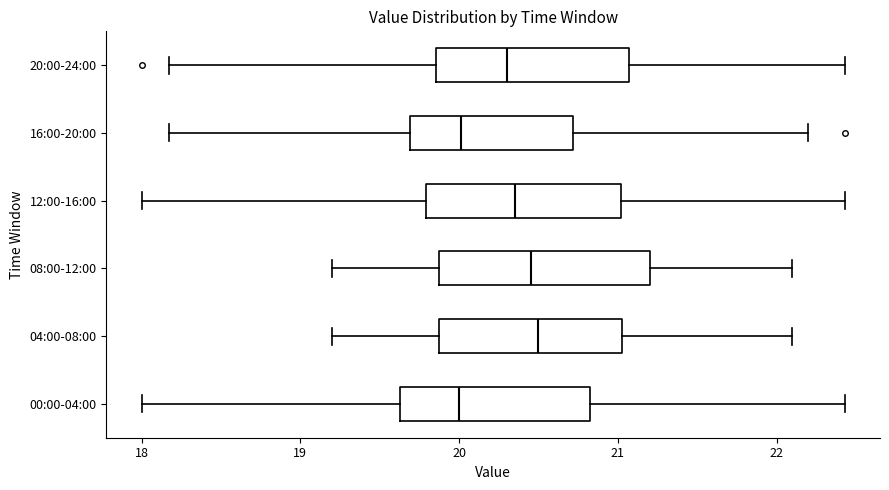

Where does the left whisker of the box for 04:00-08:00 end on the x-axis? The values are not printed on the chart, so give them approximately, as read against the axis.

19.2